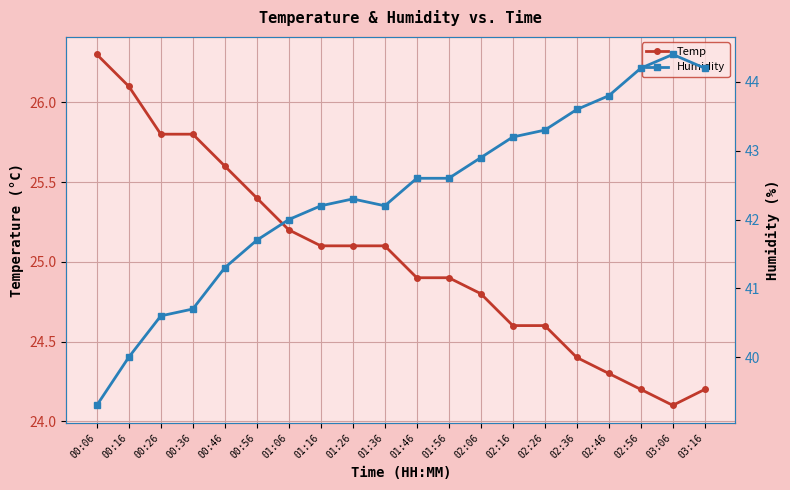

True or false: Temp has a value of 11.0 at 01:06.

False